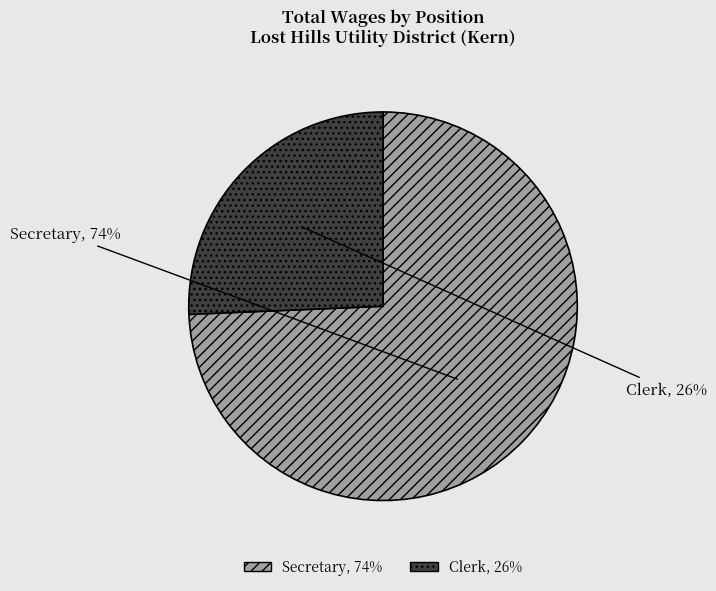

True or false: Secretary accounts for 81% of the total.

False